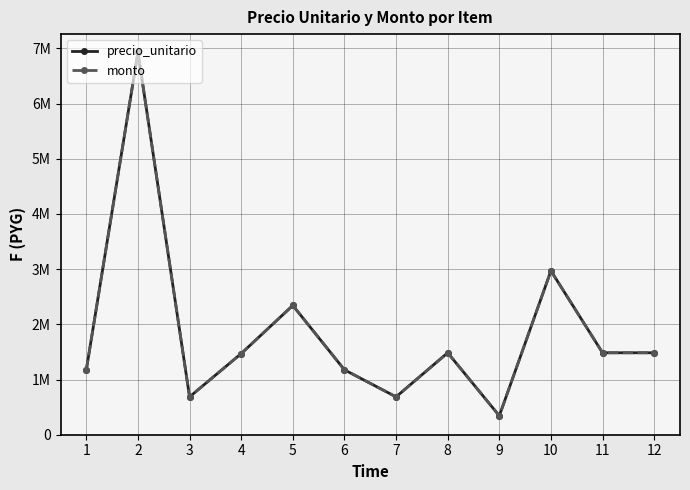

Where is the first local maximum for monto?

2